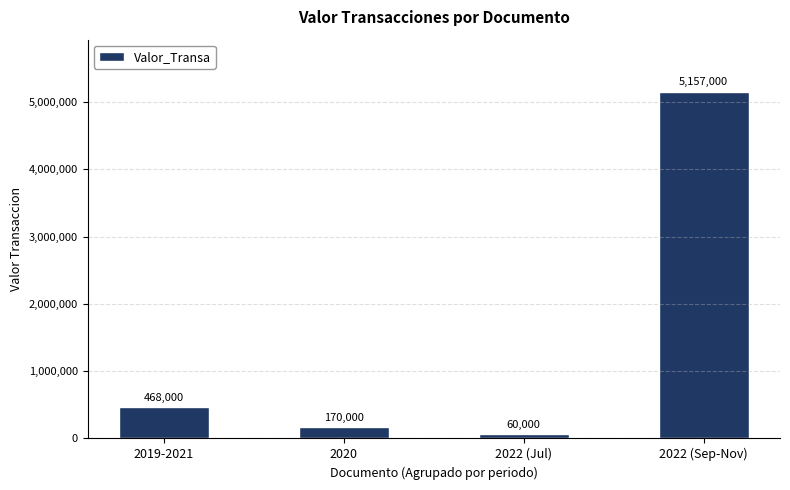

At which label is the value closest to 2608500?

2019-2021